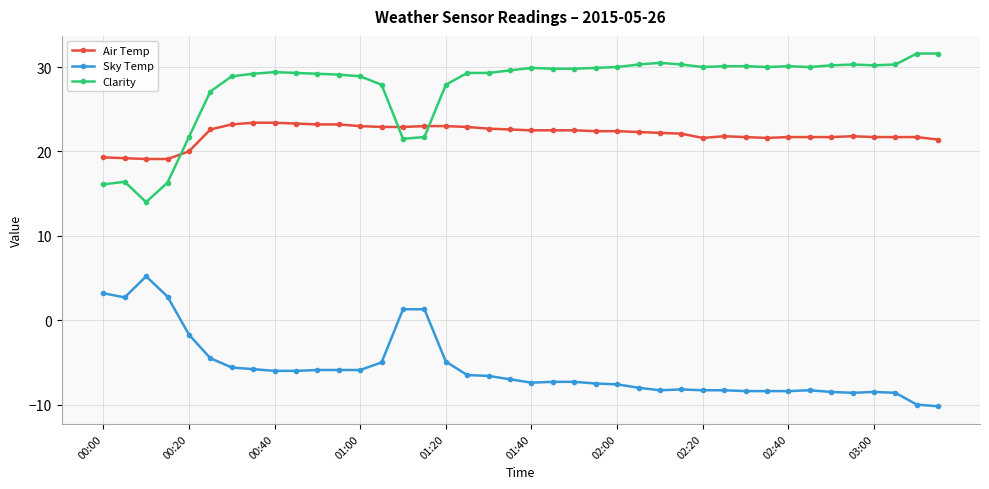

True or false: Clarity has more than 0 interior local peaks.

True